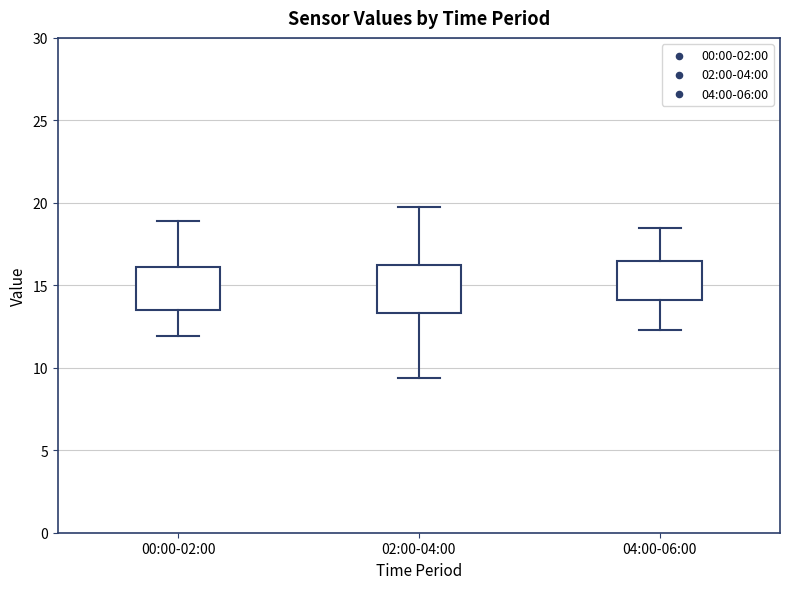

Reading left to right, read every box against the y-axis: the position of its median line, the range the box covers, and the ends of its whiskers. The values are not printed on the chart, so give them approximately, as read against the axis.

00:00-02:00: median 15.0, box 13.5 to 16.0, whiskers 12.0 to 19.0
02:00-04:00: median 14.5, box 13.5 to 16.0, whiskers 9.5 to 20.0
04:00-06:00: median 15.5, box 14.0 to 16.5, whiskers 12.5 to 18.5